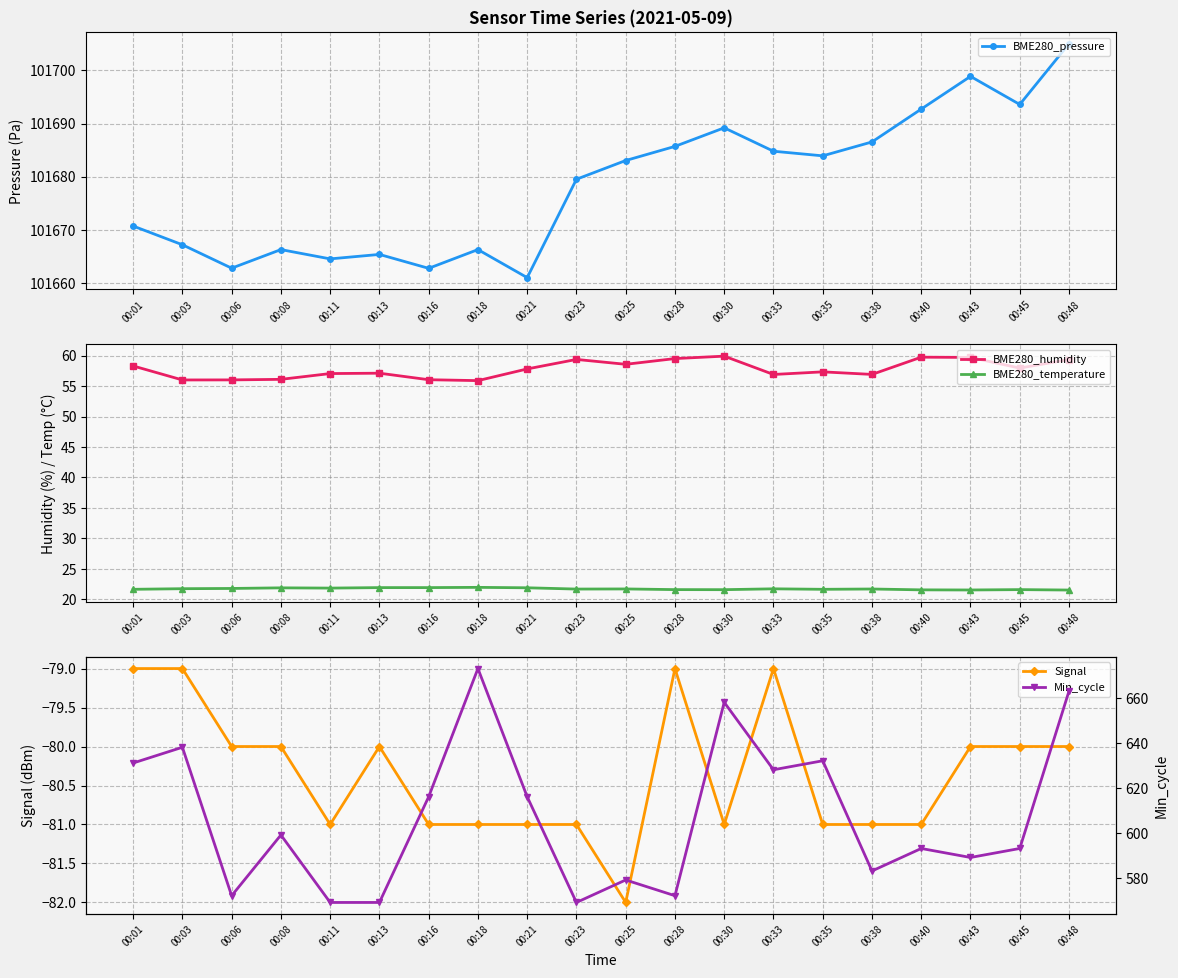

Reading left to right, transcribe all the data shown in this chart.

BME280_pressure: 101670.7	101667.2	101662.8	101666.2	101664.5	101665.3	101662.7	101666.2	101661.0	101679.5	101683.0	101685.7	101689.2	101684.8	101683.9	101686.5	101692.7	101698.9	101693.6	101705.0
BME280_humidity: 58.3	56.0	56.0	56.1	57.1	57.1	56.0	55.9	57.8	59.4	58.6	59.5	59.9	56.9	57.3	56.9	59.8	59.7	58.0	59.4
BME280_temperature: 21.6	21.7	21.8	21.9	21.8	21.9	21.9	22.0	21.9	21.7	21.7	21.6	21.6	21.7	21.6	21.7	21.6	21.5	21.6	21.5
Signal: -79.0	-79.0	-80.0	-80.0	-81.0	-80.0	-81.0	-81.0	-81.0	-81.0	-82.0	-79.0	-81.0	-79.0	-81.0	-81.0	-81.0	-80.0	-80.0	-80.0
Min_cycle: 631.0	638.0	572.0	599.0	569.0	569.0	616.0	673.0	616.0	569.0	579.0	572.0	658.0	628.0	632.0	583.0	593.0	589.0	593.0	663.0